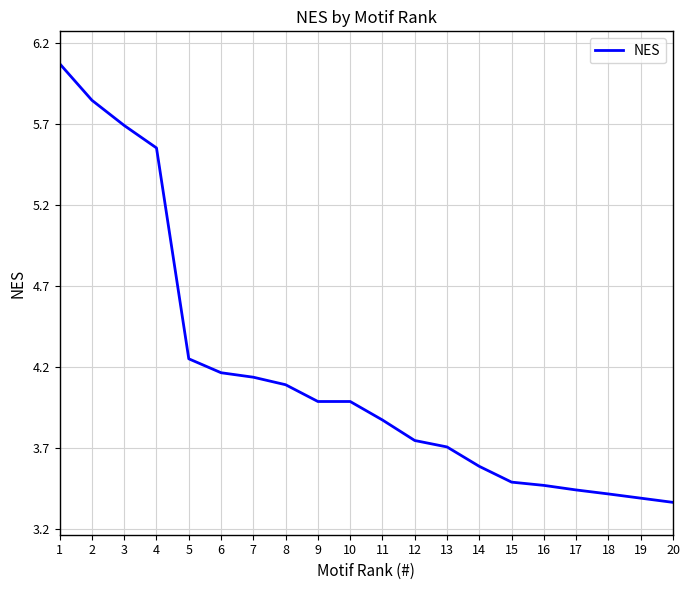

What is the ratio of the value at 17 to the value at 5?

0.8